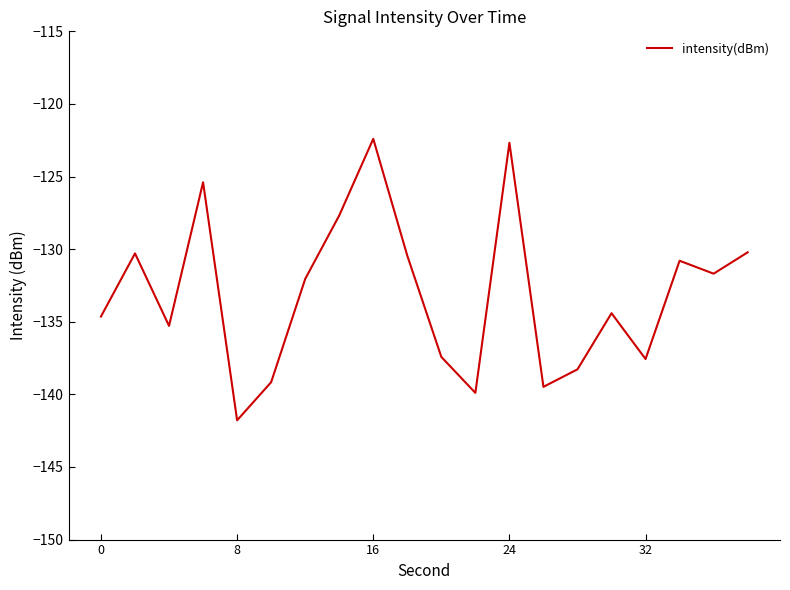

What is the difference between the maximum and minimum values?

19.4